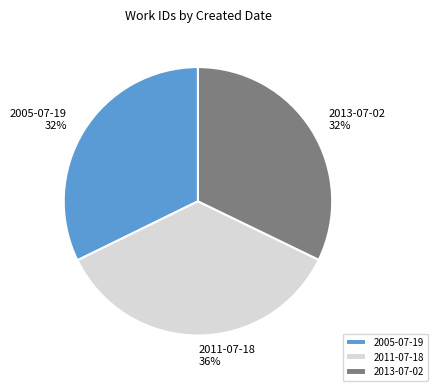

Between 2011-07-18 and 2005-07-19, which is larger?

2011-07-18